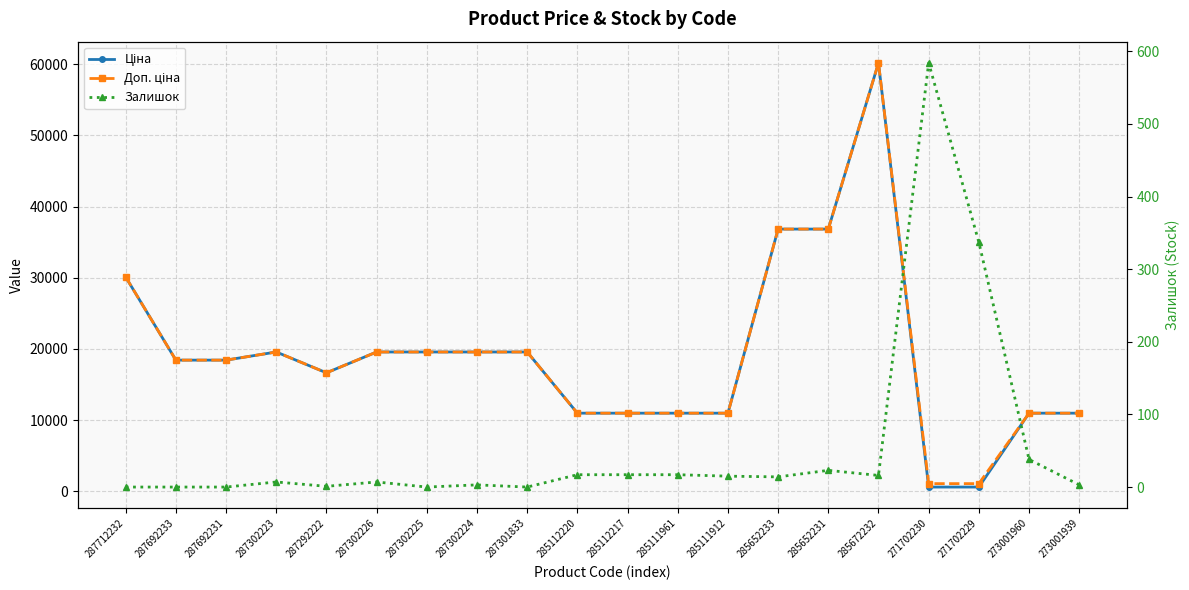

What is the sum of all Ціна values?

382237.5